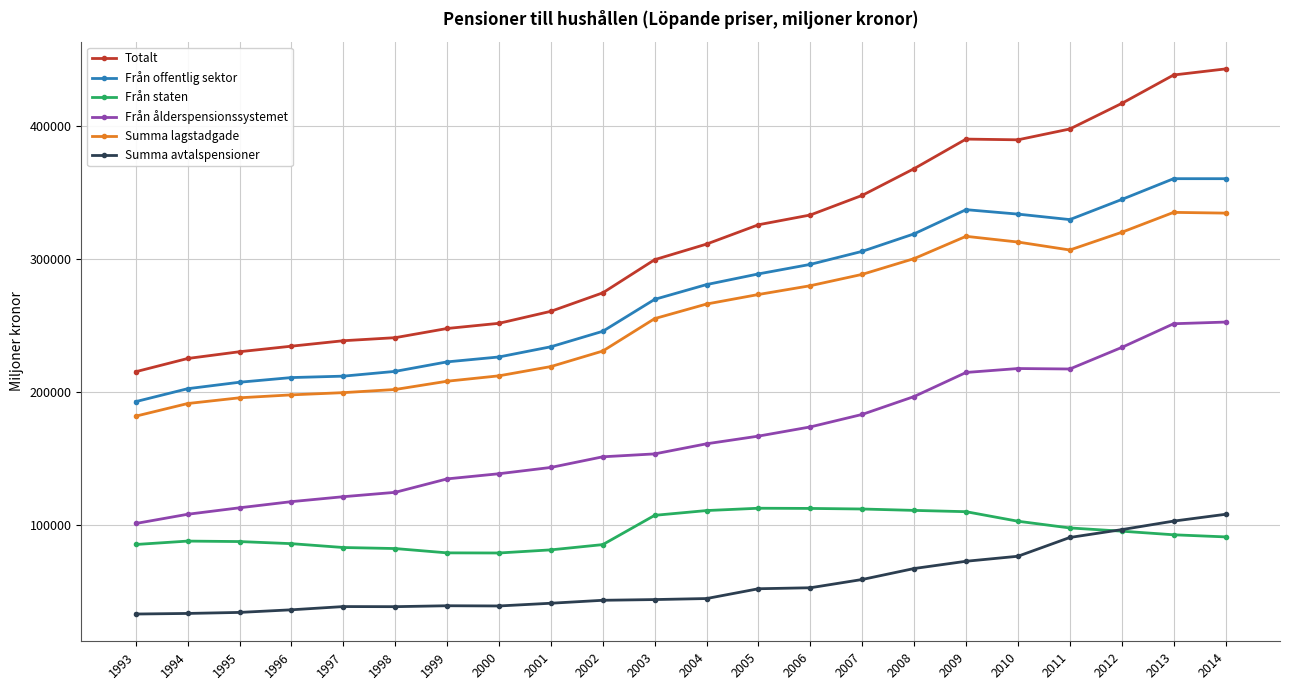

Does the chart have visible grid lines?

Yes